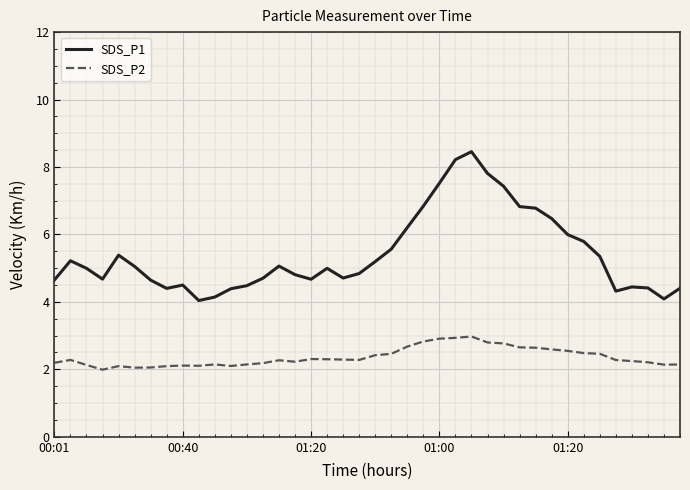

Which series has the largest total across all categories?

SDS_P1